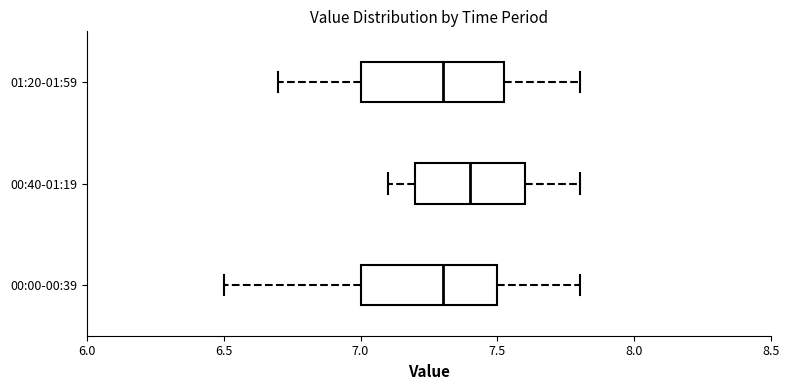

Reading bottom to top, transcribe this box plot: for each box, give where its median line is, the range the box spans, and where its two whiskers end, as read against the x-axis. The values are not printed on the chart, so give them approximately, as read against the axis.

00:00-00:39: median 7.30, box 7.00 to 7.50, whiskers 6.50 to 7.80
00:40-01:19: median 7.40, box 7.20 to 7.60, whiskers 7.10 to 7.80
01:20-01:59: median 7.30, box 7.00 to 7.55, whiskers 6.70 to 7.80